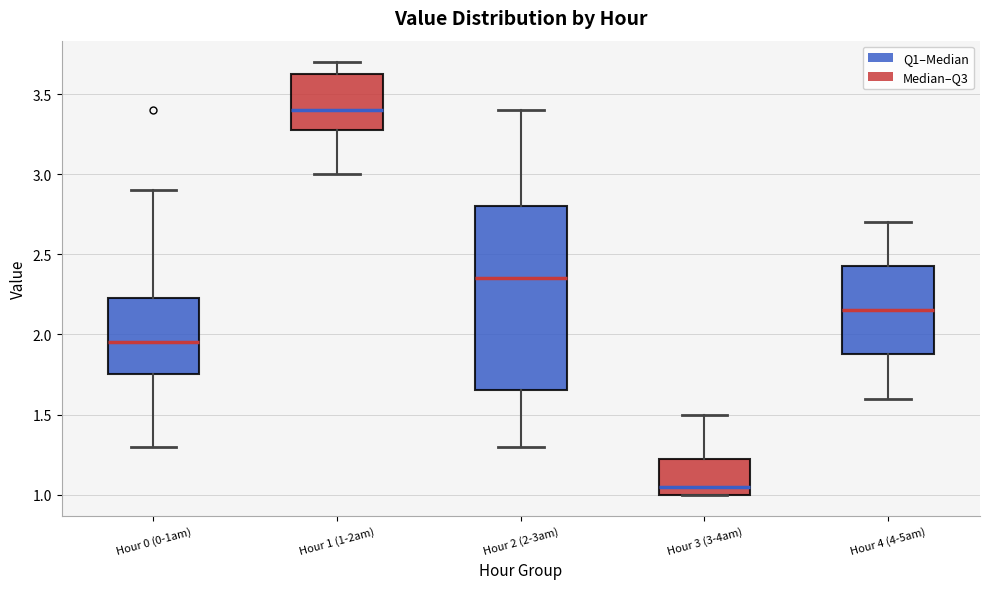

Reading left to right, read every box against the y-axis: the position of its median line, the range the box covers, and the ends of its whiskers. The values are not printed on the chart, so give them approximately, as read against the axis.

Hour 0 (0-1am): median 1.95, box 1.75 to 2.25, whiskers 1.30 to 2.90
Hour 1 (1-2am): median 3.40, box 3.30 to 3.65, whiskers 3.00 to 3.70
Hour 2 (2-3am): median 2.35, box 1.65 to 2.80, whiskers 1.30 to 3.40
Hour 3 (3-4am): median 1.05, box 1.00 to 1.25, whiskers 1.00 to 1.50
Hour 4 (4-5am): median 2.15, box 1.90 to 2.45, whiskers 1.60 to 2.70